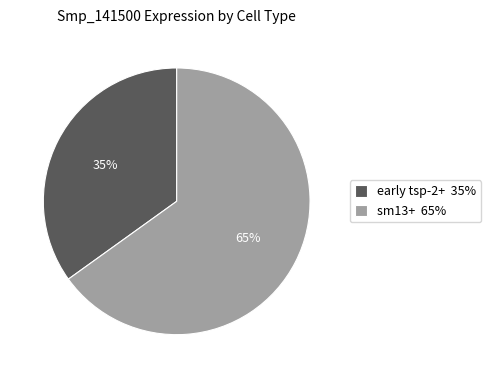

What is the ratio of the value at early tsp-2+ to the value at sm13+?

0.5